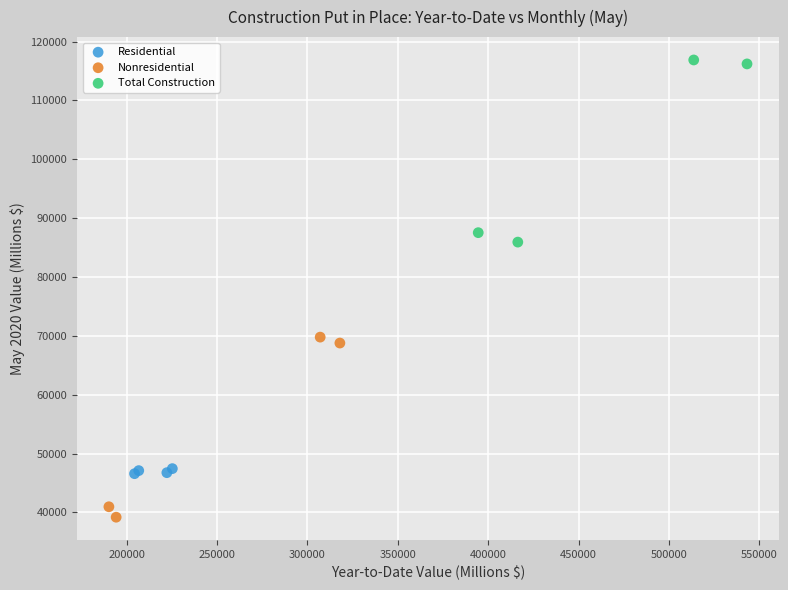

Which series has the largest Y range (max minus min)?

Total Construction